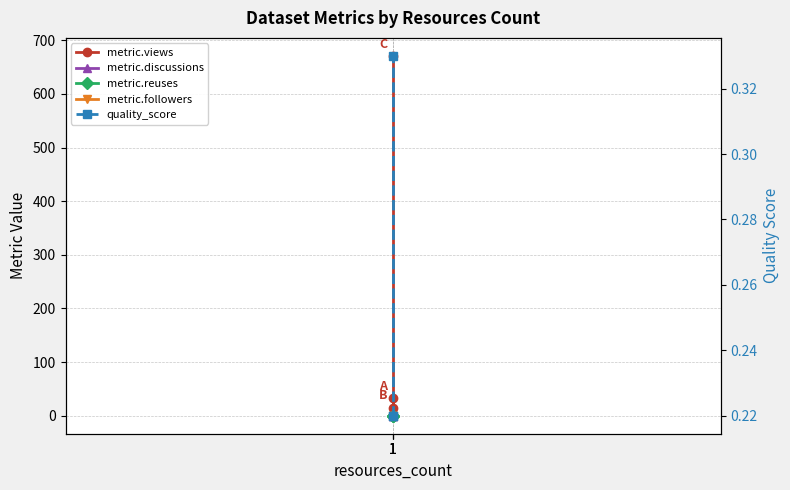

Reading right to left, transcribe all the data shown in this chart.

metric.views: 1=671.0	1=15.0	1=33.0
metric.discussions: 1=0.0	1=0.0	1=0.0
metric.reuses: 1=0.0	1=0.0	1=0.0
metric.followers: 1=0.0	1=0.0	1=0.0
quality_score: 1=0.3	1=0.2	1=0.2